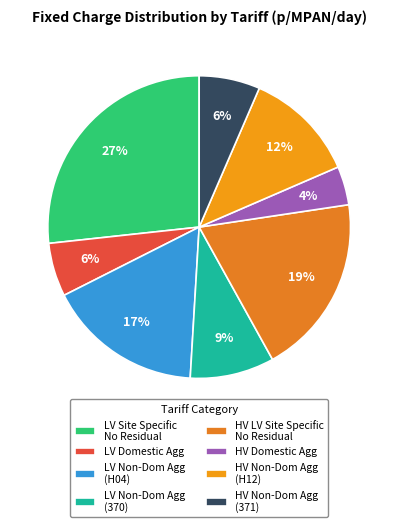

Count the number of slices in the pie.

8